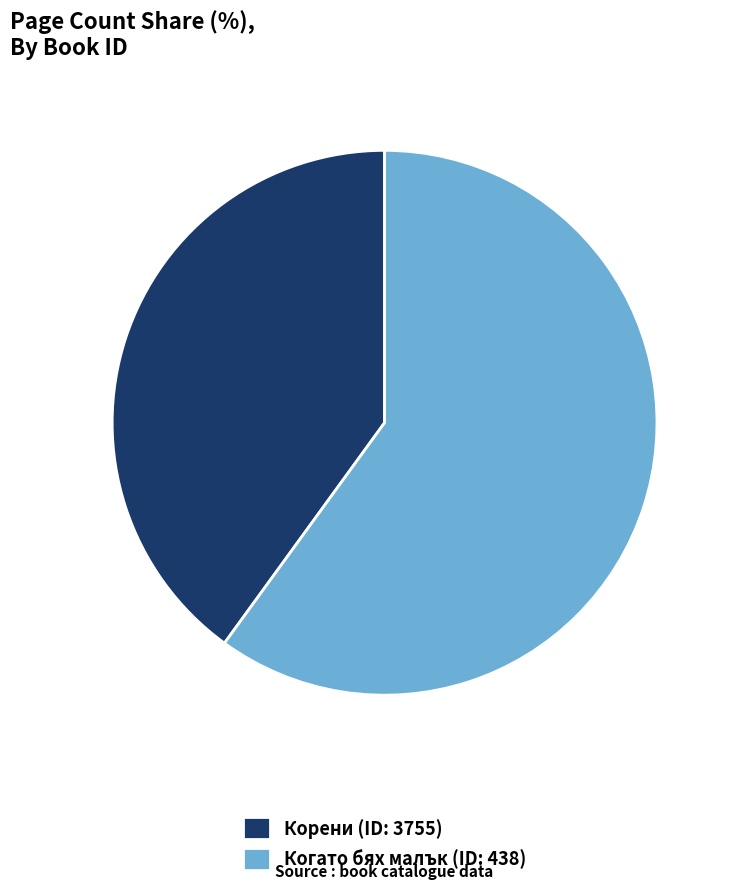

Approximately how many times larger is the value at Корени (ID: 3755) compared to Когато бях малък (ID: 438)?

0.7